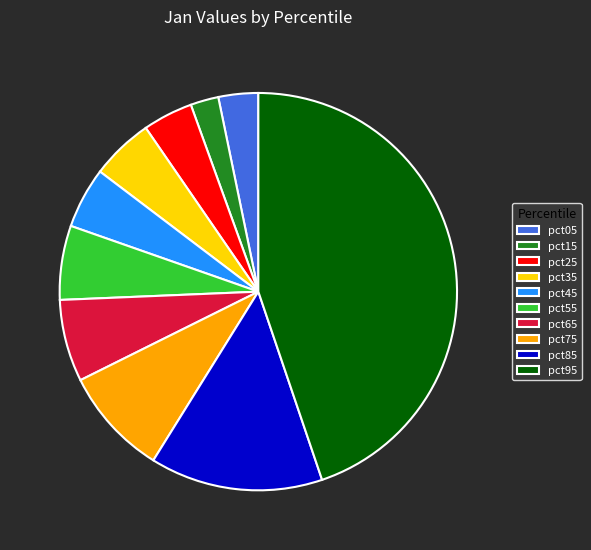

Combined, do pct45 and pct35 account for over 50%?

No